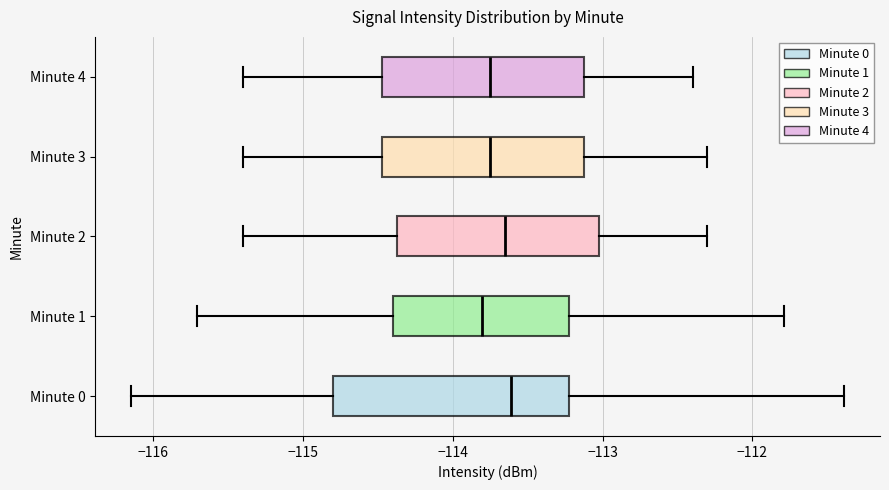

Where does the left whisker of the box for Minute 1 end on the x-axis? The values are not printed on the chart, so give them approximately, as read against the axis.

-115.7